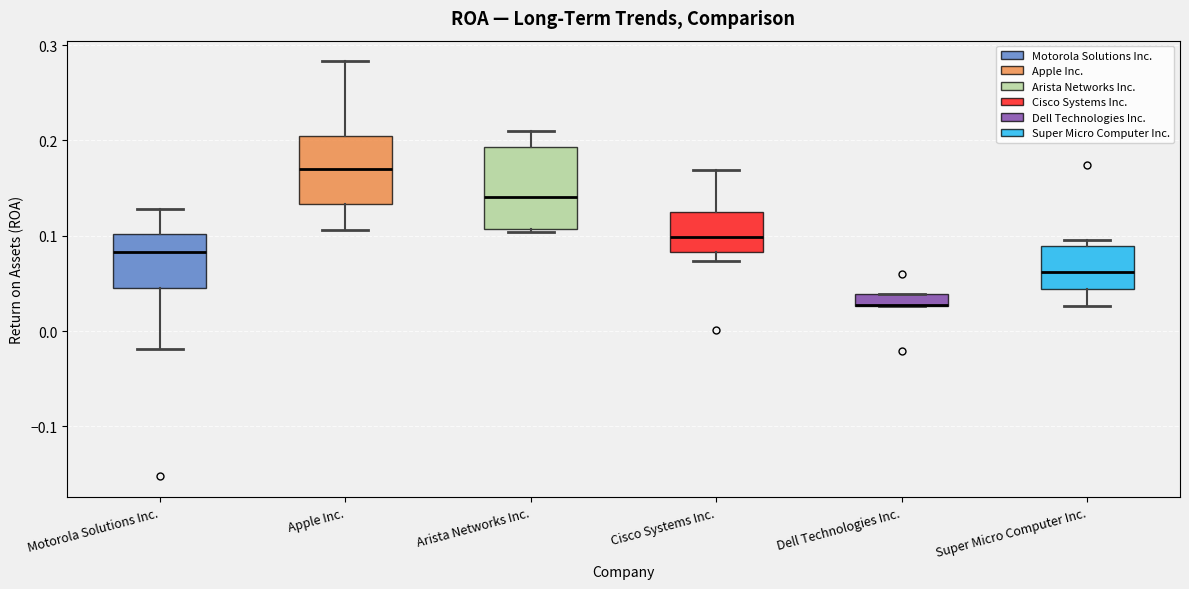

Where does the median line of the box for Apple Inc. sit on the y-axis? The values are not printed on the chart, so give them approximately, as read against the axis.

0.17